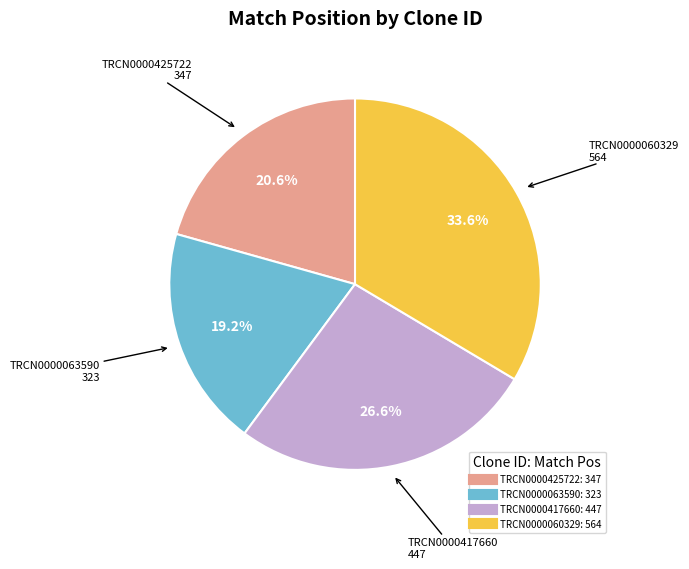

Do TRCN0000417660 and TRCN0000060329 together represent more than half of the pie?

Yes